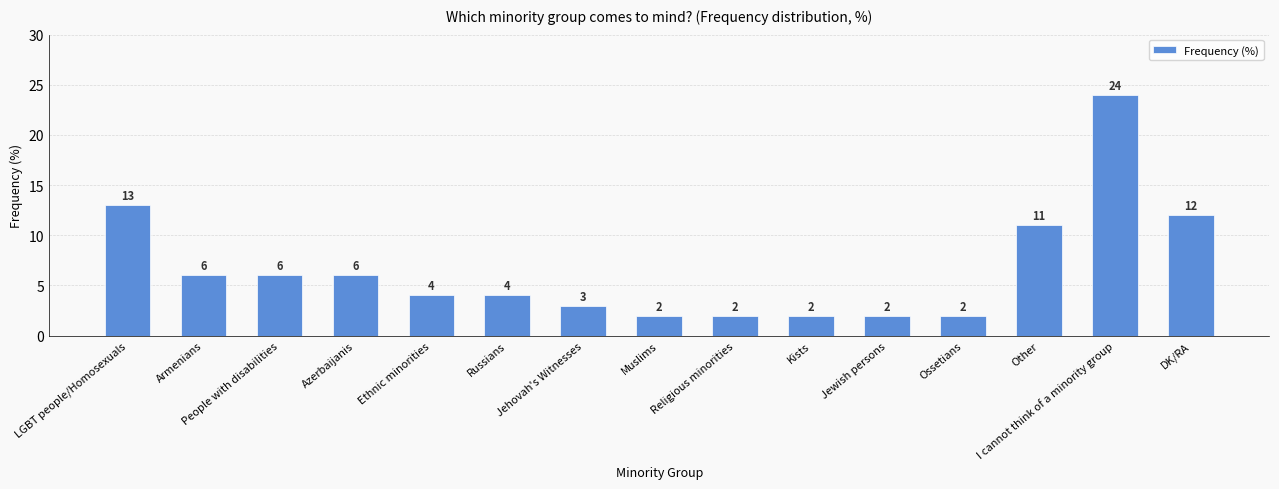

Approximately how many times larger is the value at Muslims compared to Jehovah's Witnesses?

0.7